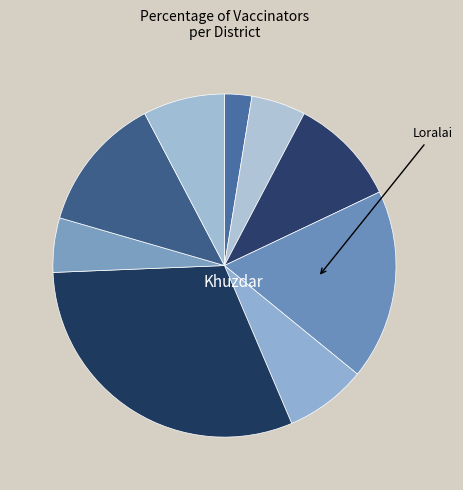

How many segments does this pie chart have?

9